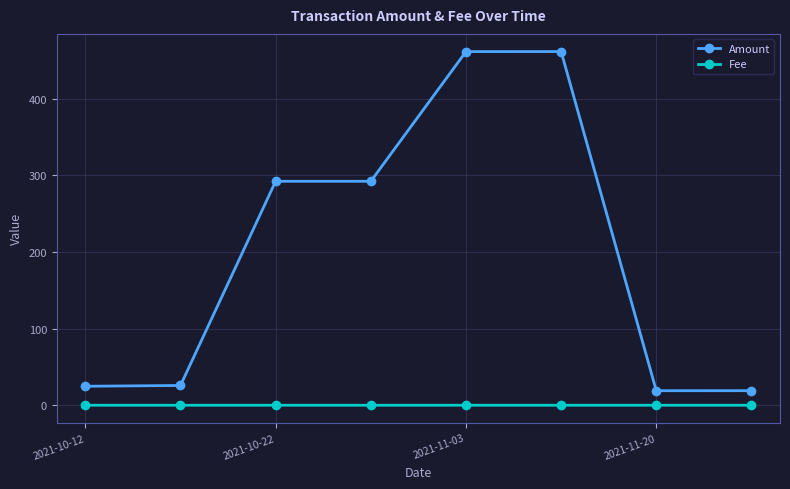

Rank the series by their average value, from lowest to highest.

Fee, Amount